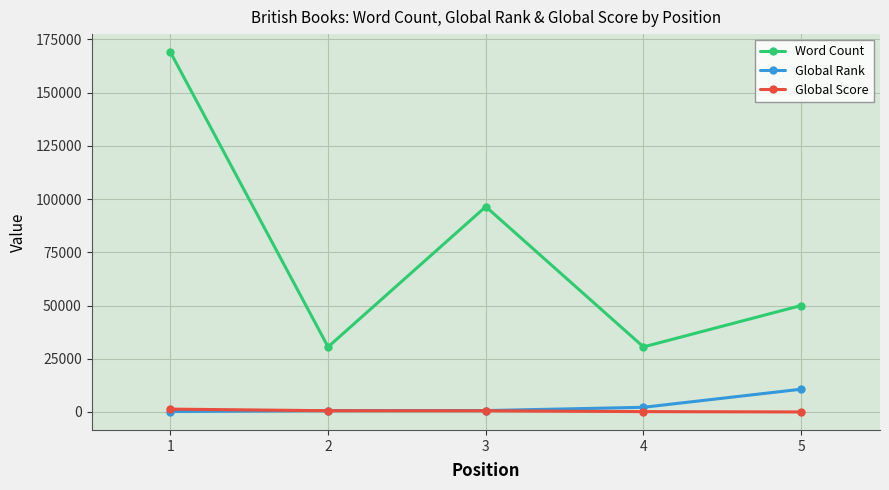

What is the maximum value for Word Count?

169000